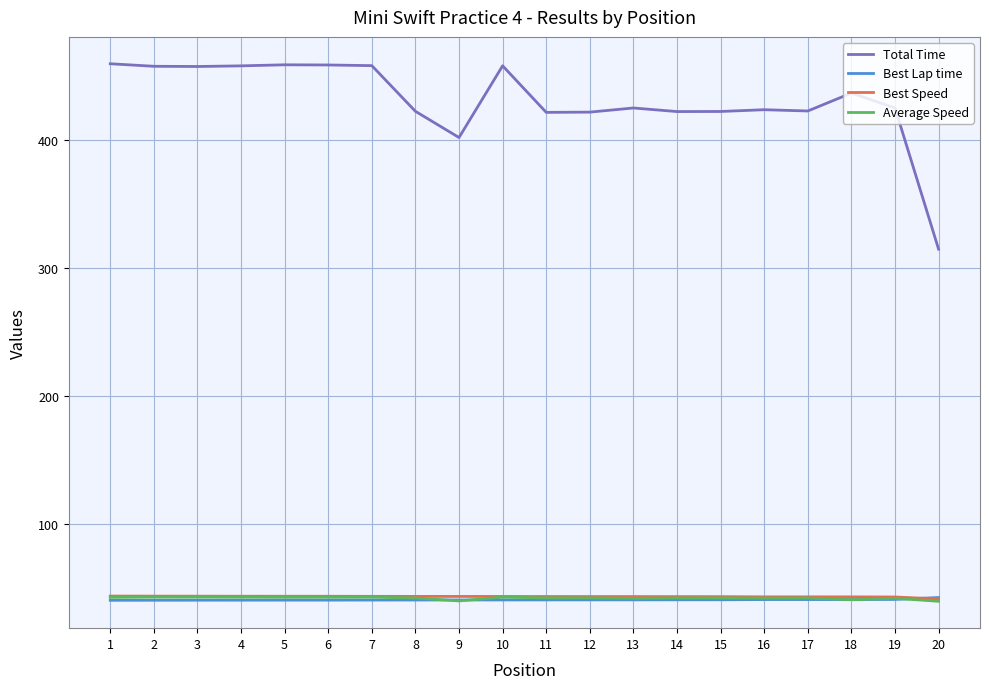

What is the approximate value of Best Speed at 7?

43.9